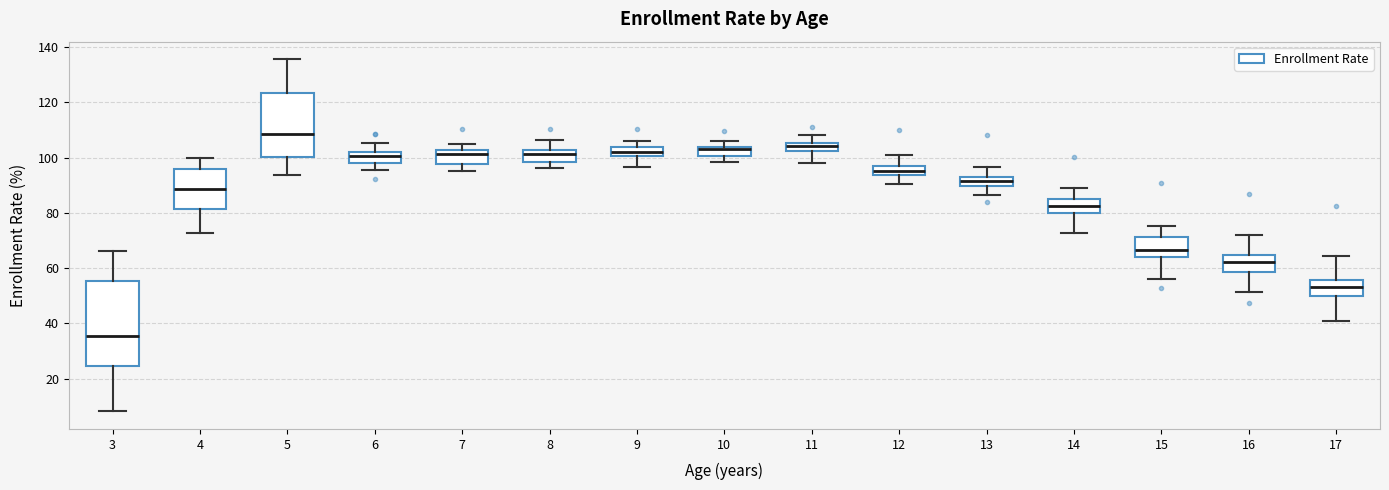

Which box is the tallest, from its lower edge to its upper edge?

3